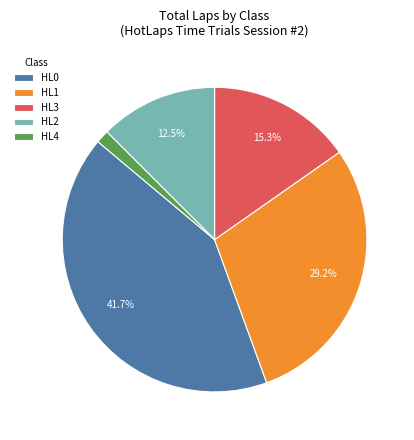

To the nearest percent, what is the average slice percentage?

20%